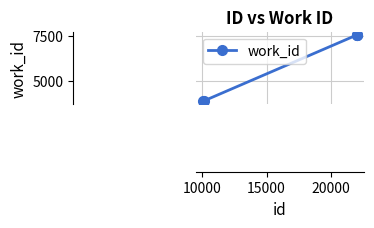

What is the greatest value displayed?

7559